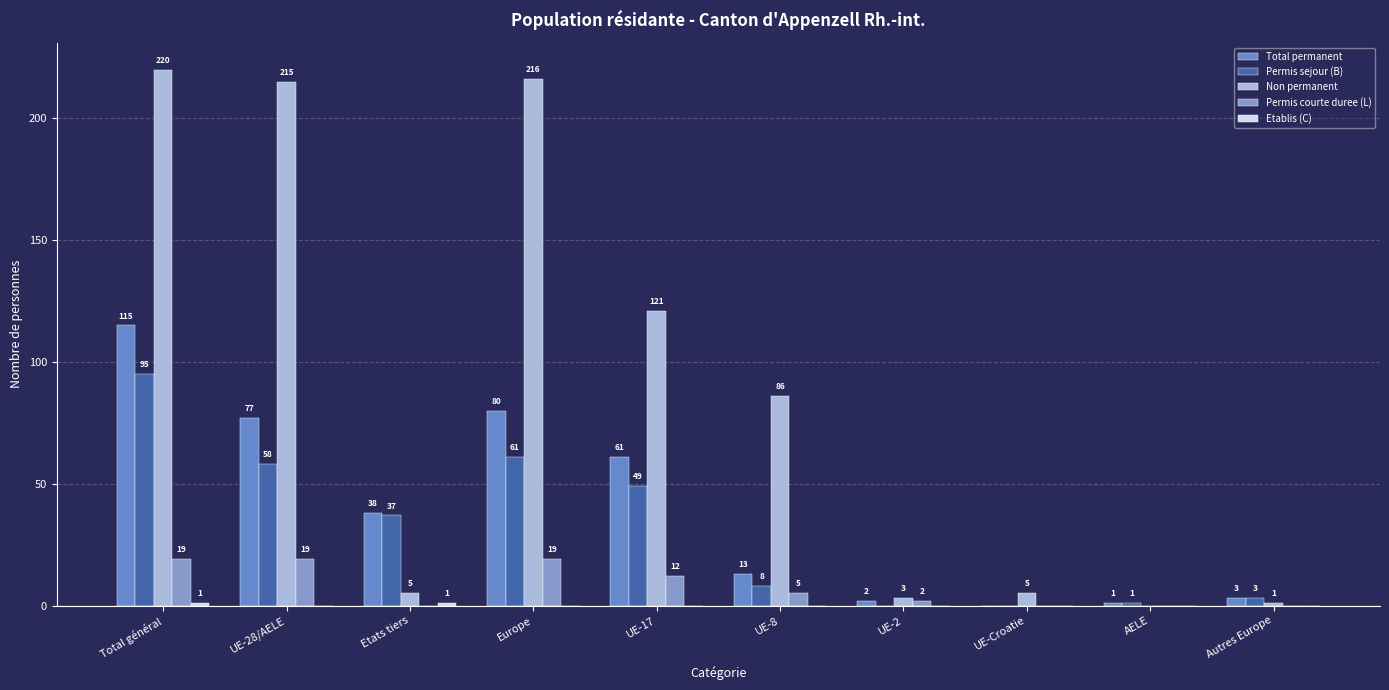

How many series are shown in this chart?

5